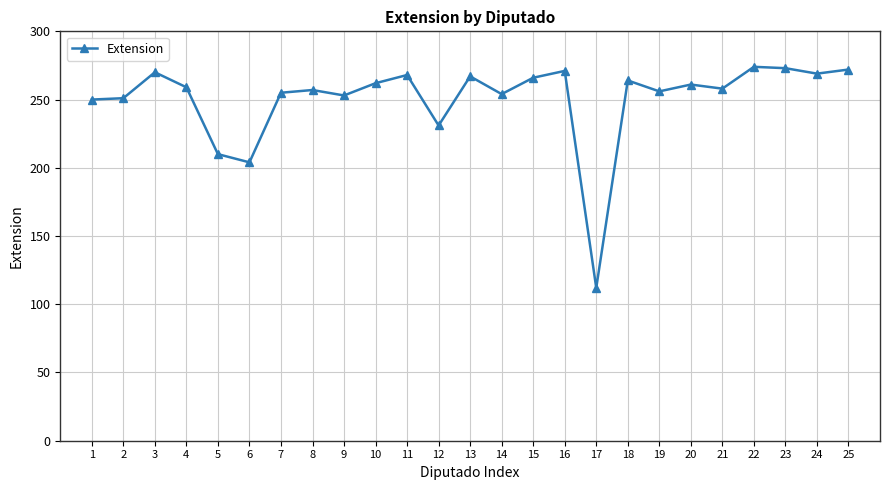

True or false: the data has more than 2 interior local peaks.

True